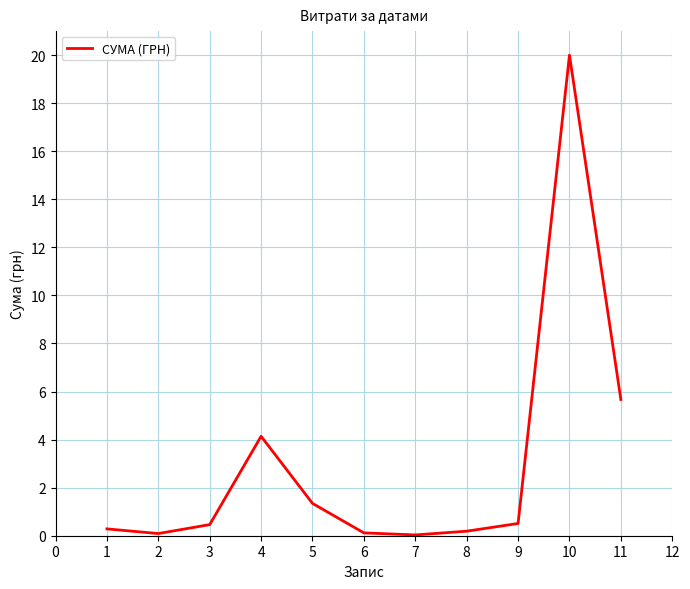

What is the difference between the maximum and minimum values?

20.0